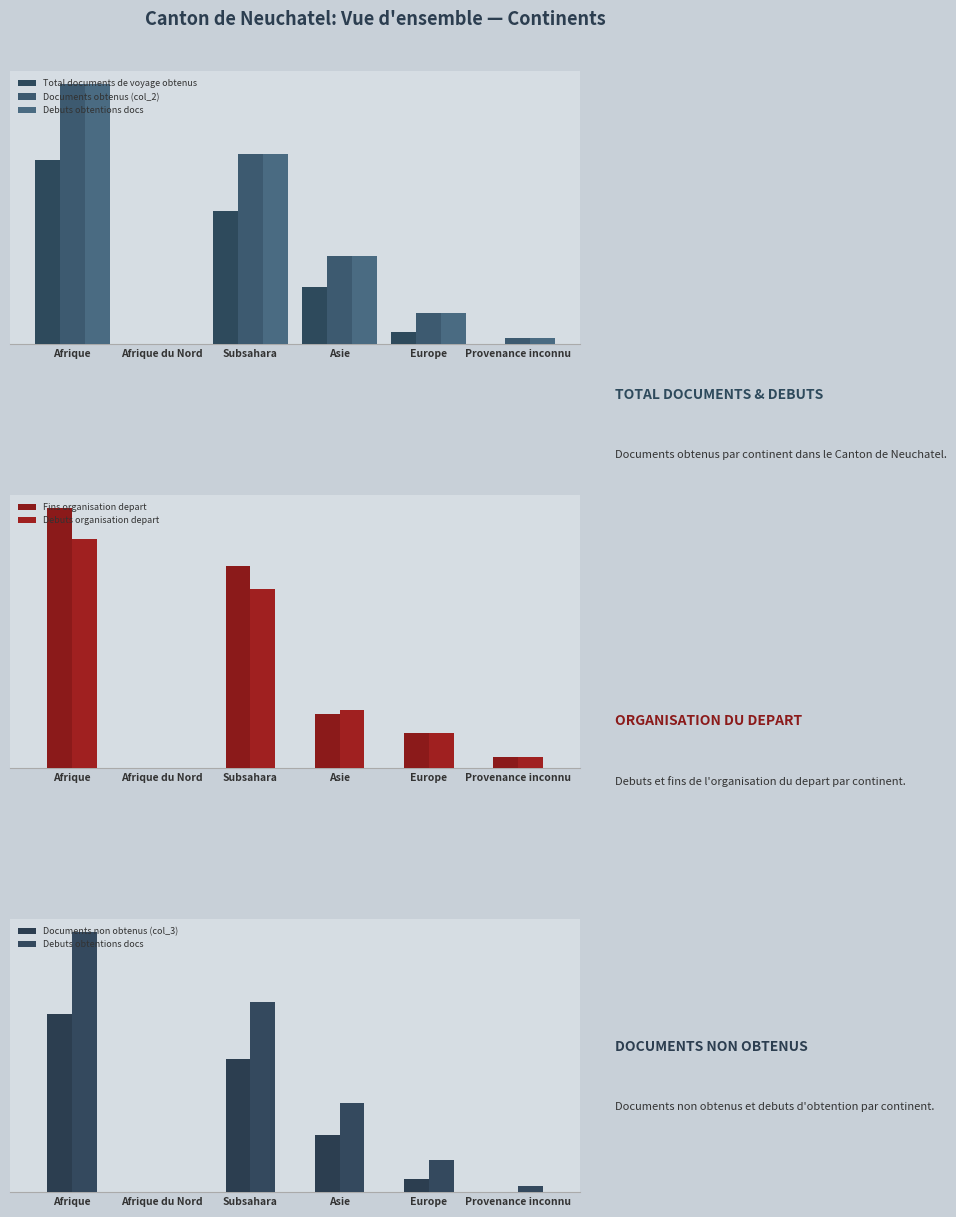

Reading left to right, extract all data points from this chart.

Total documents de voyage obtenus: Afrique=29	Afrique du Nord=0	Subsahara=21	Asie=9	Europe=2	Provenance inconnu=0
Documents obtenus (col_2): Afrique=41	Afrique du Nord=0	Subsahara=30	Asie=14	Europe=5	Provenance inconnu=1
Debuts obtentions docs: Afrique=41	Afrique du Nord=0	Subsahara=30	Asie=14	Europe=5	Provenance inconnu=1
Fins organisation depart: Afrique=67	Afrique du Nord=0	Subsahara=52	Asie=14	Europe=9	Provenance inconnu=3
Debuts organisation depart: Afrique=59	Afrique du Nord=0	Subsahara=46	Asie=15	Europe=9	Provenance inconnu=3
Documents non obtenus (col_3): Afrique=28	Afrique du Nord=0	Subsahara=21	Asie=9	Europe=2	Provenance inconnu=0